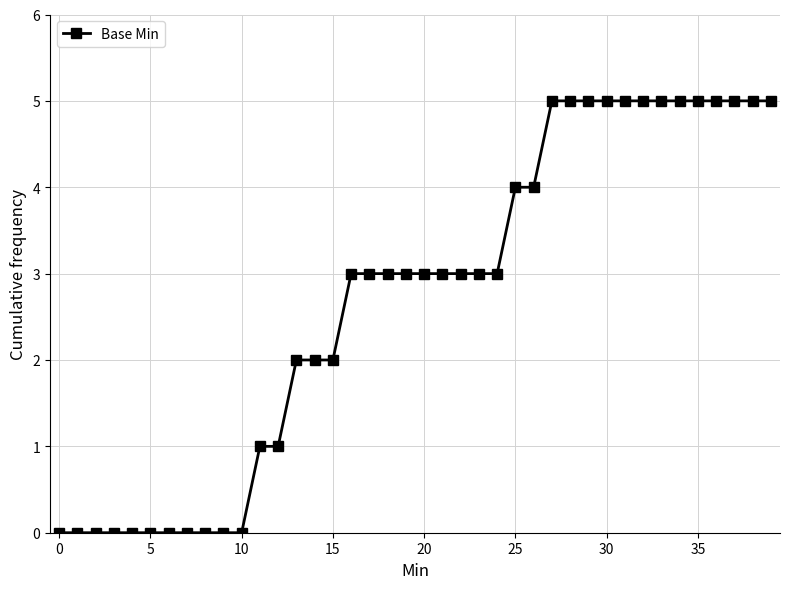

Does the chart have visible grid lines?

Yes